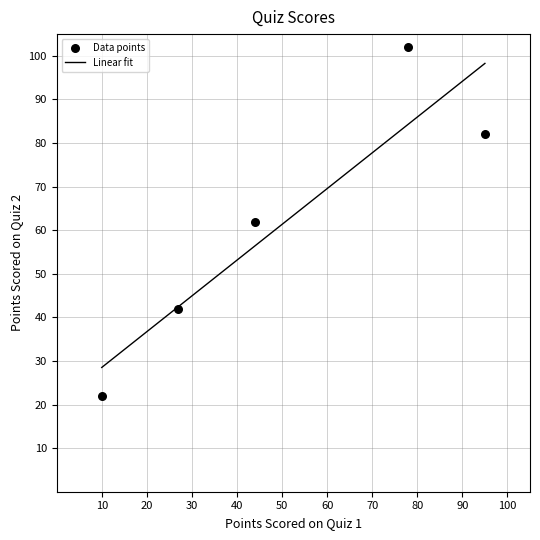

What is the range of X values (max minus min)?

85